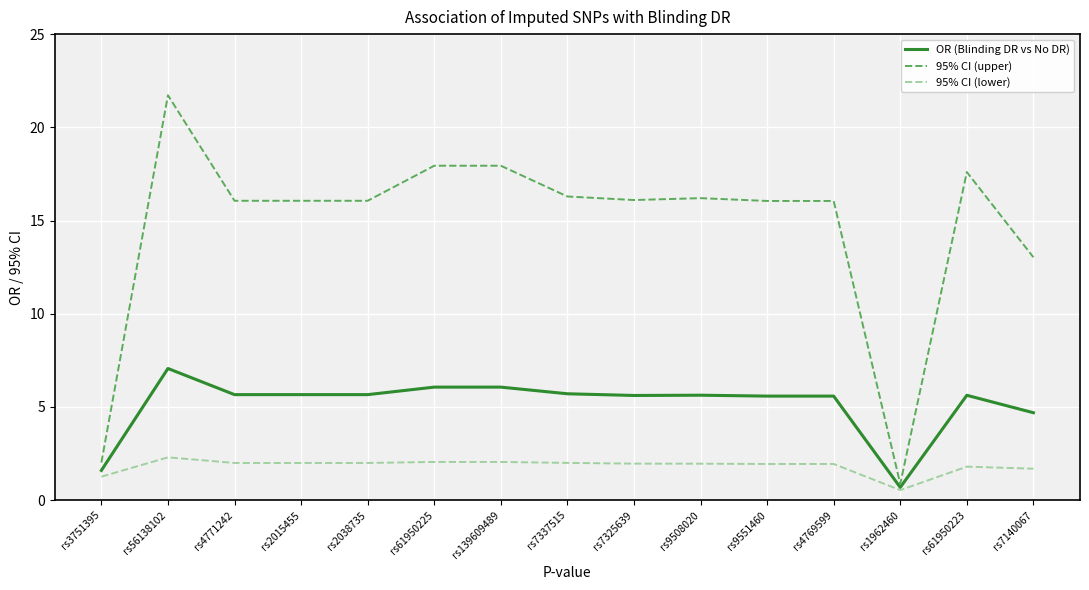

Where is the first local maximum for 95% CI (upper)?

rs56138102